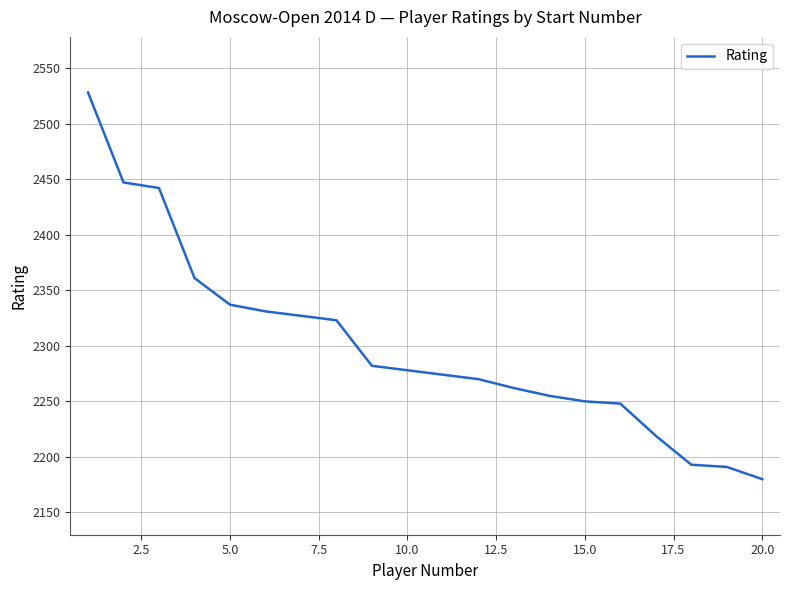

What is the greatest value displayed?

2528